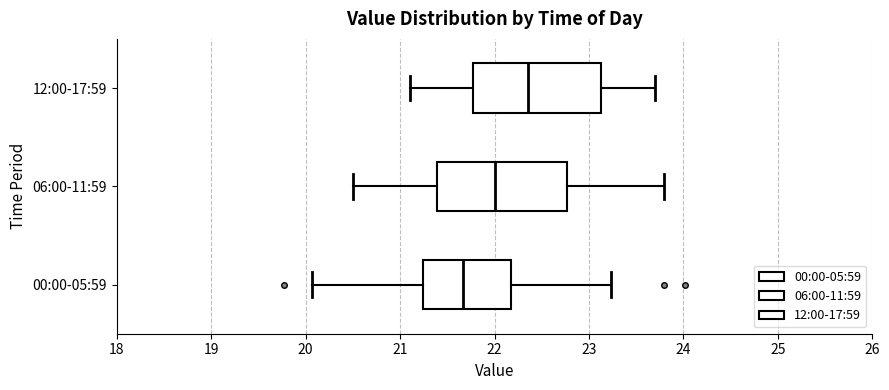

Where does the median line of the box for 06:00-11:59 sit on the x-axis? The values are not printed on the chart, so give them approximately, as read against the axis.

22.0